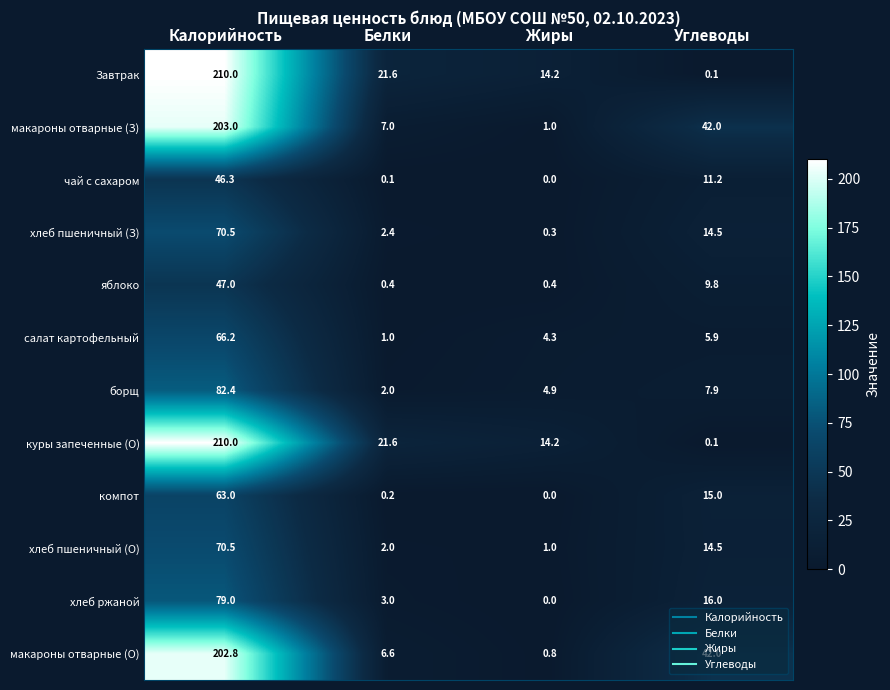

The борщ series shows 7.9 at Углеводы. True or false?

True